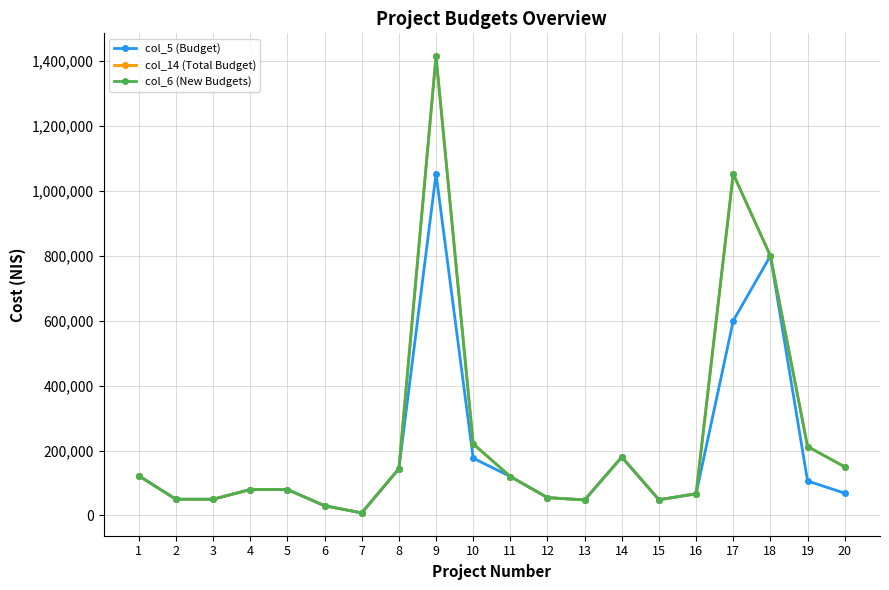

Does the chart display data point markers on the line(s)?

Yes